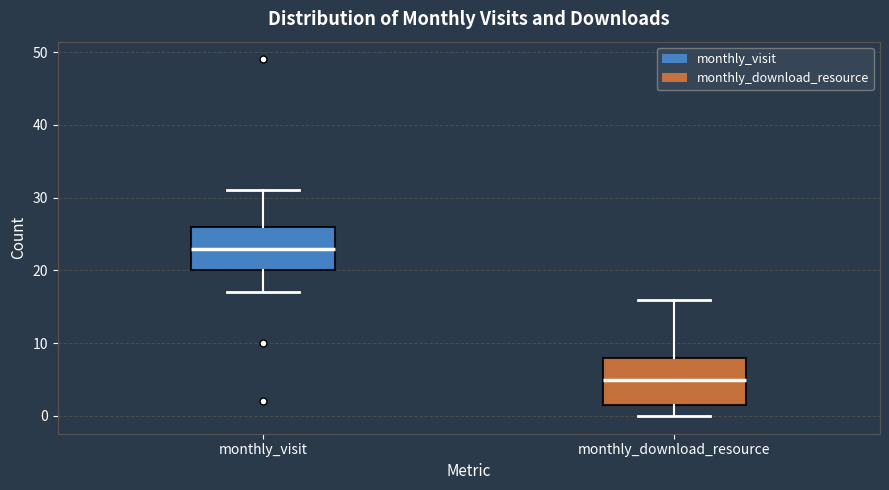

Where does the median line of the box for monthly_visit sit on the y-axis? The values are not printed on the chart, so give them approximately, as read against the axis.

23